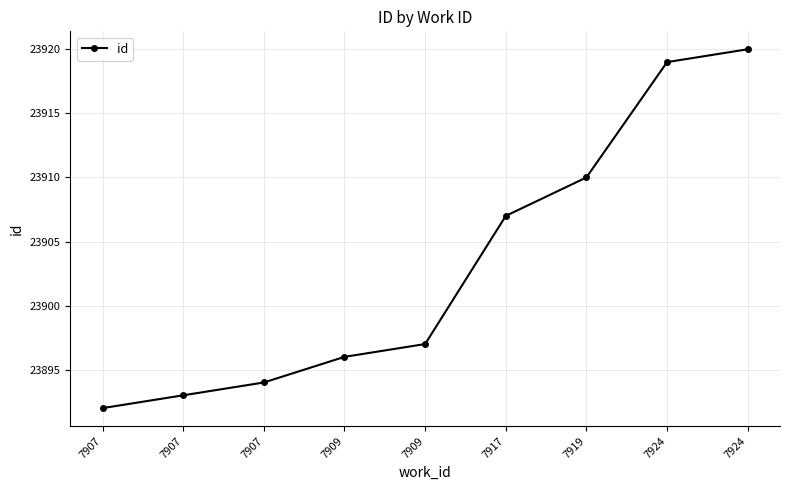

How many data points are less than 23897?

4